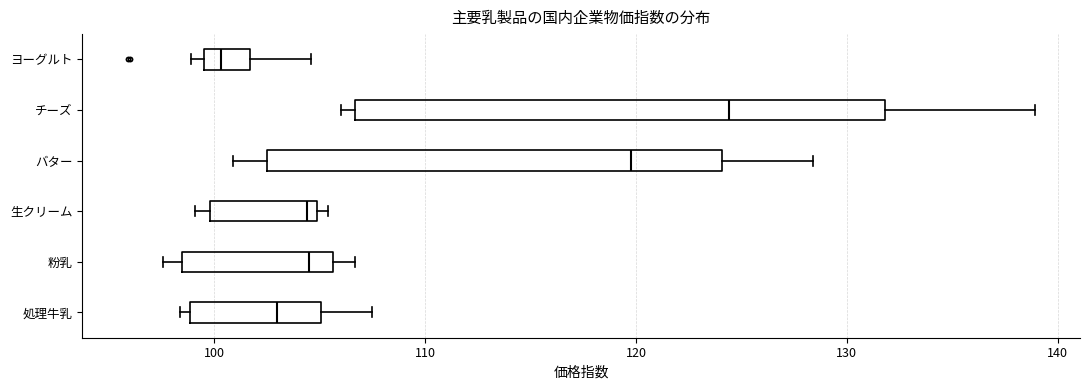

Which box is the widest, from its left edge to its right edge?

チーズ